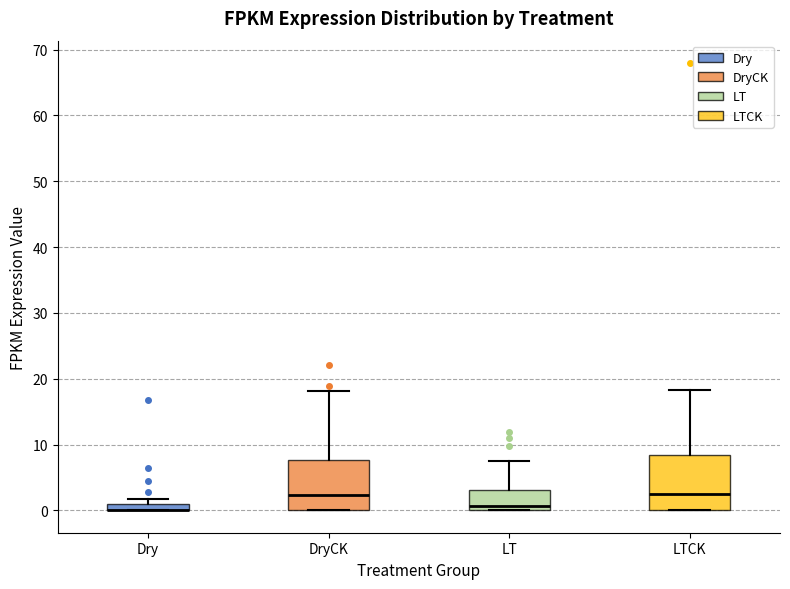

Where does the median line of the box for DryCK sit on the y-axis? The values are not printed on the chart, so give them approximately, as read against the axis.

2